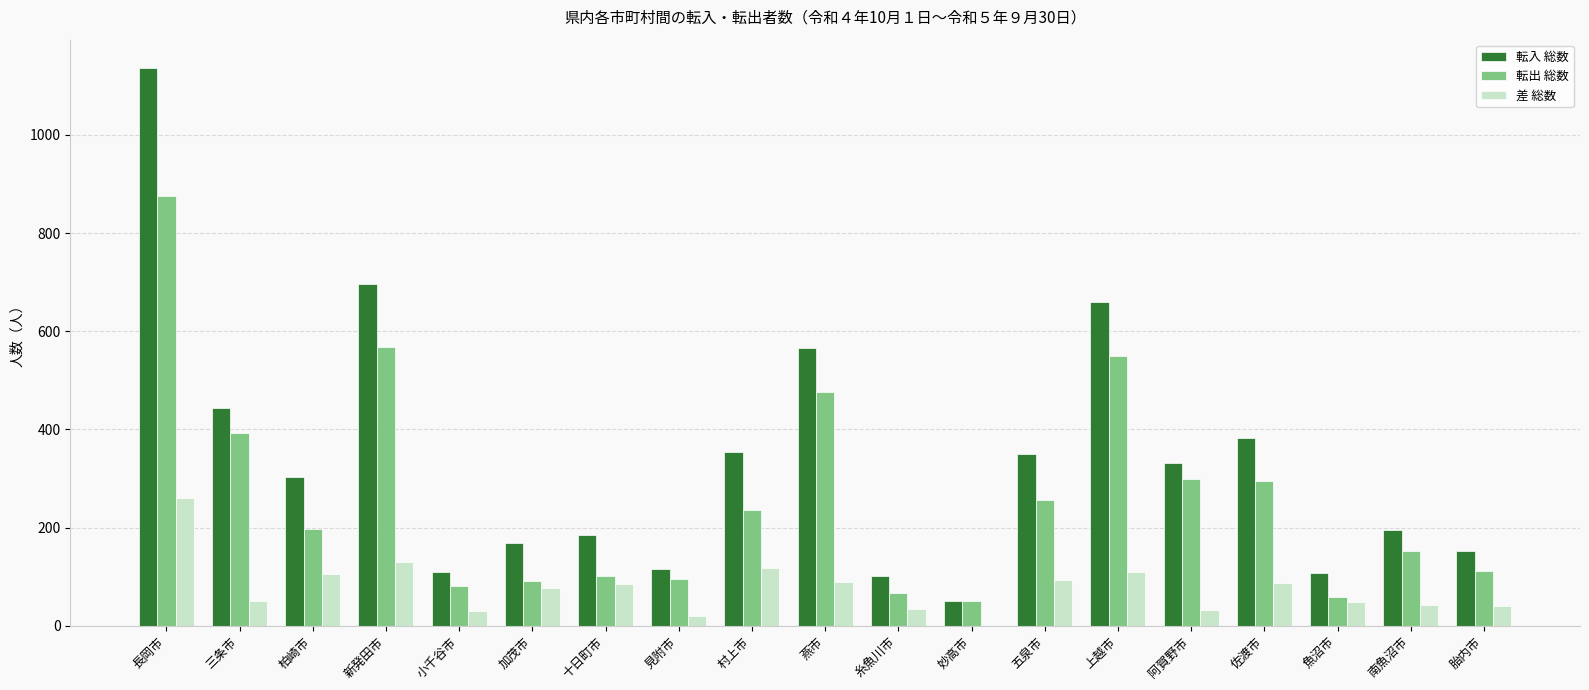

What is the sum of all 差 総数 values?

1449